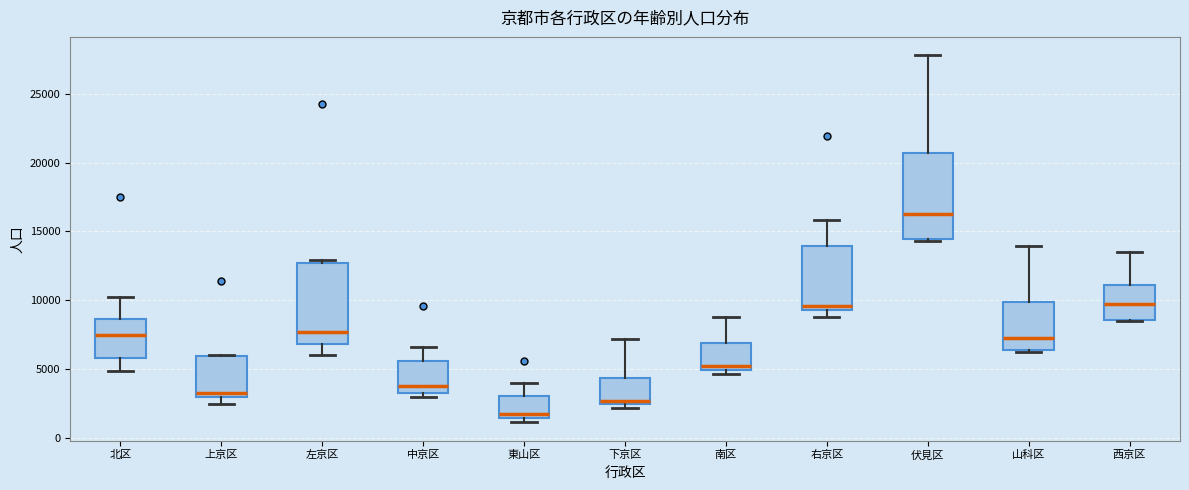

Which box has the highest median line?

伏見区